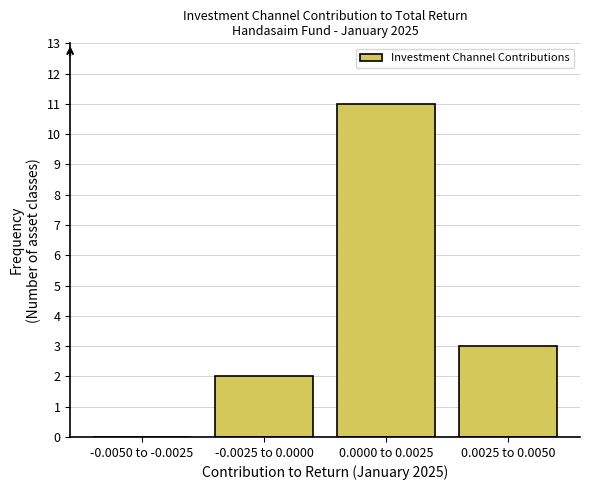

Reading left to right, what are all the values shown in this chart?

-0.0050 to -0.0025=0	-0.0025 to 0.0000=2	0.0000 to 0.0025=11	0.0025 to 0.0050=3